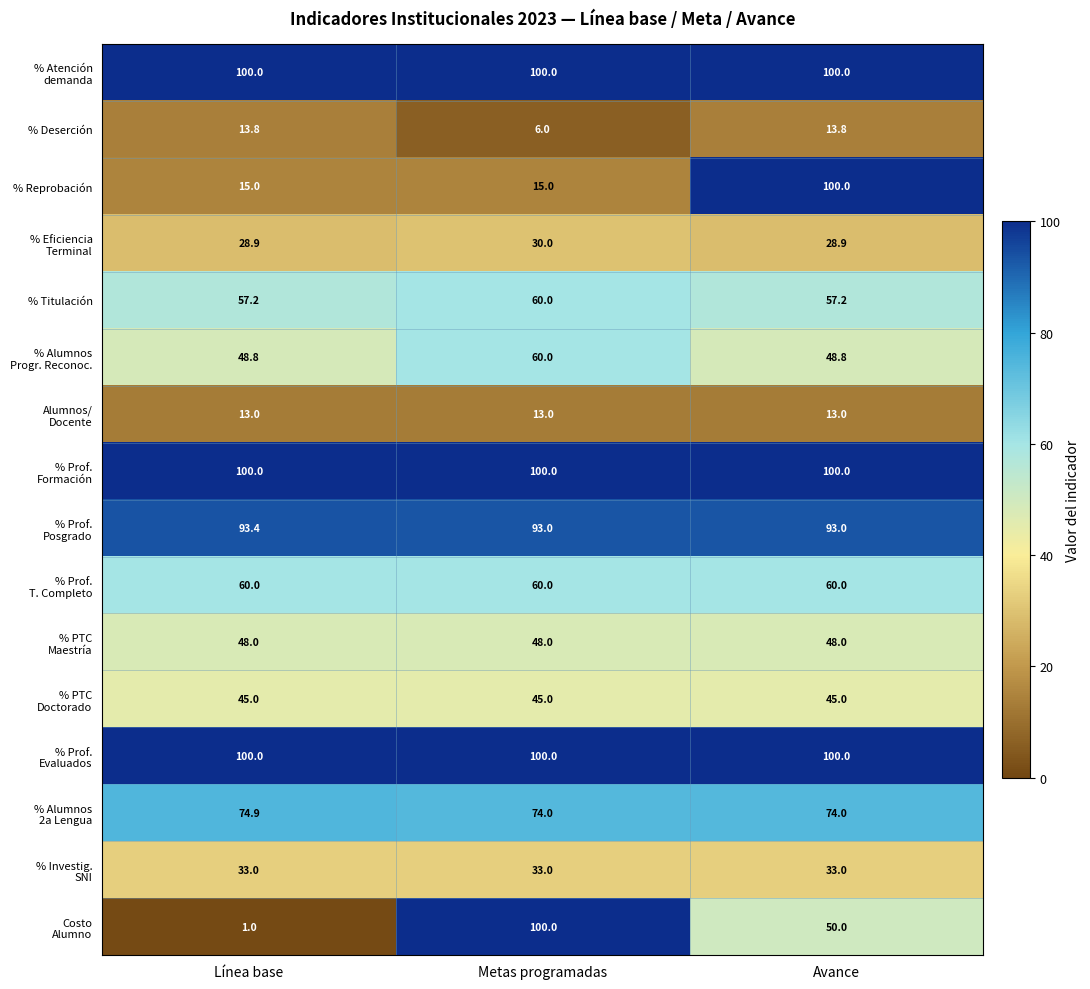

What is the minimum value shown in the chart?

1.0